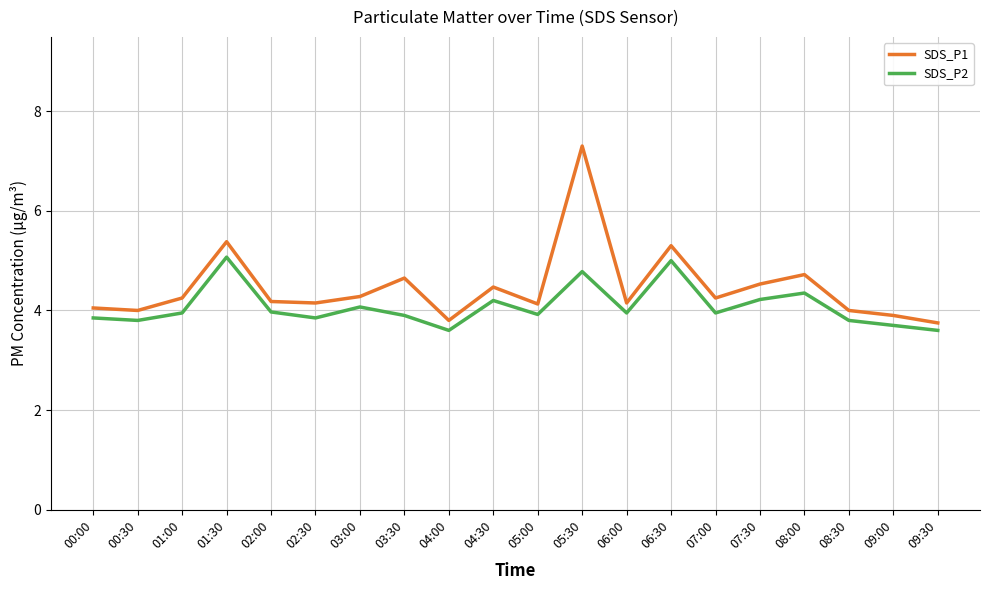

What is the sum of all SDS_P1 values?

89.2